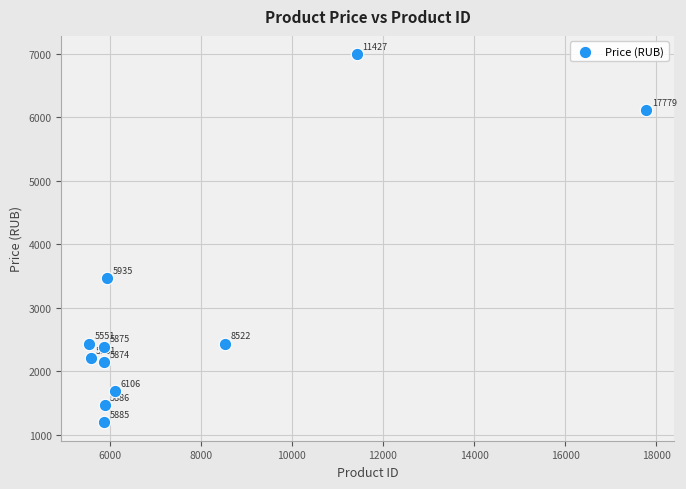

What is the range of Y values (max minus min)?

5795